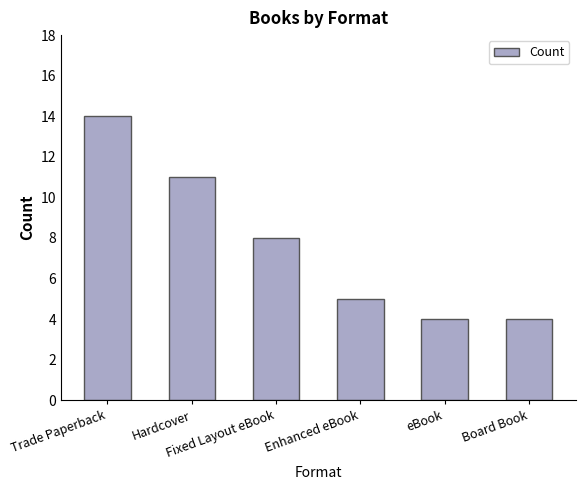

What is the label of the 2nd bar from the left?

Hardcover